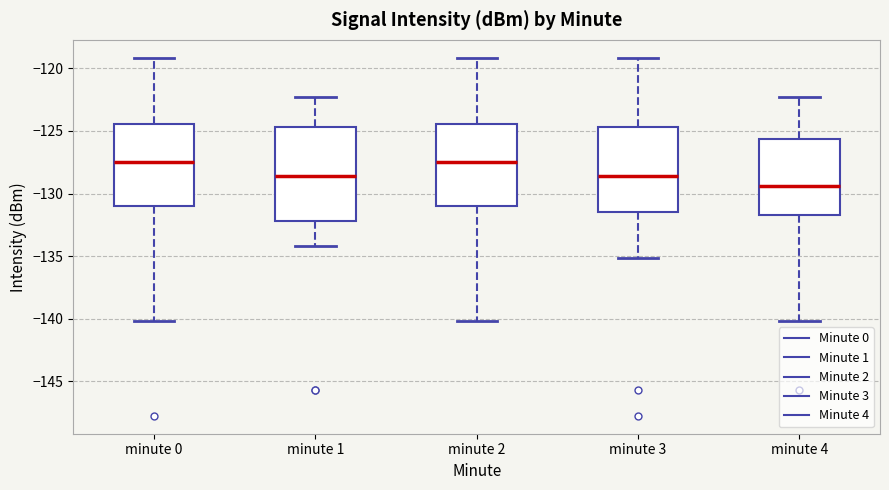

Reading left to right, transcribe this box plot: for each box, give where its median line is, the range the box spans, and where its two whiskers end, as read against the y-axis. The values are not printed on the chart, so give them approximately, as read against the axis.

minute 0: median -127.5, box -131.0 to -124.5, whiskers -140.0 to -119.0
minute 1: median -128.5, box -132.0 to -124.5, whiskers -134.0 to -122.5
minute 2: median -127.5, box -131.0 to -124.5, whiskers -140.0 to -119.0
minute 3: median -128.5, box -131.5 to -124.5, whiskers -135.0 to -119.0
minute 4: median -129.5, box -132.0 to -125.5, whiskers -140.0 to -122.5